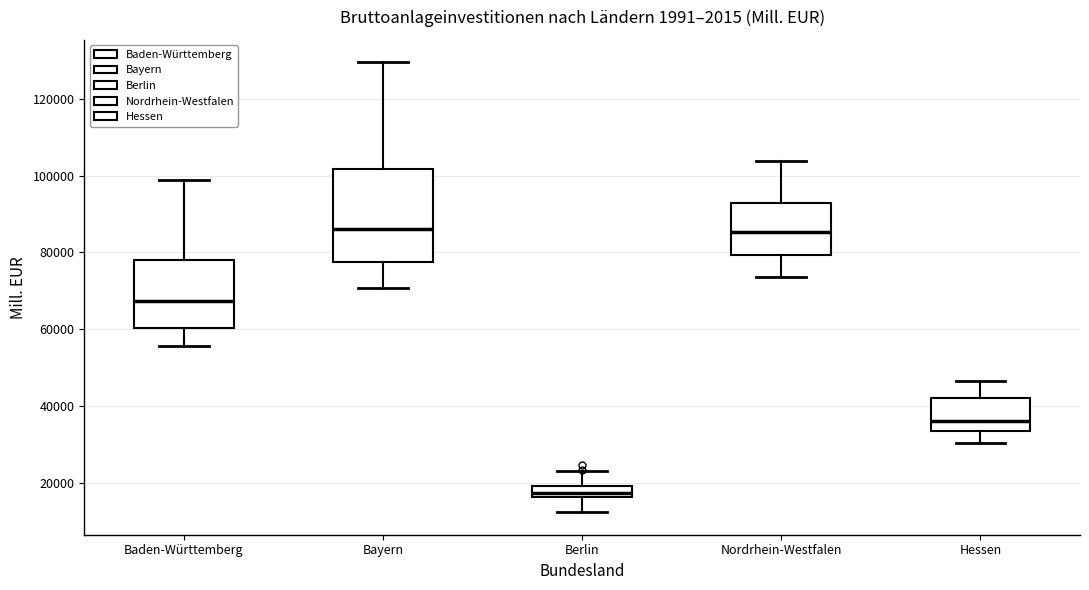

Where does the upper whisker of the box for Baden-Württemberg end on the y-axis? The values are not printed on the chart, so give them approximately, as read against the axis.

98000